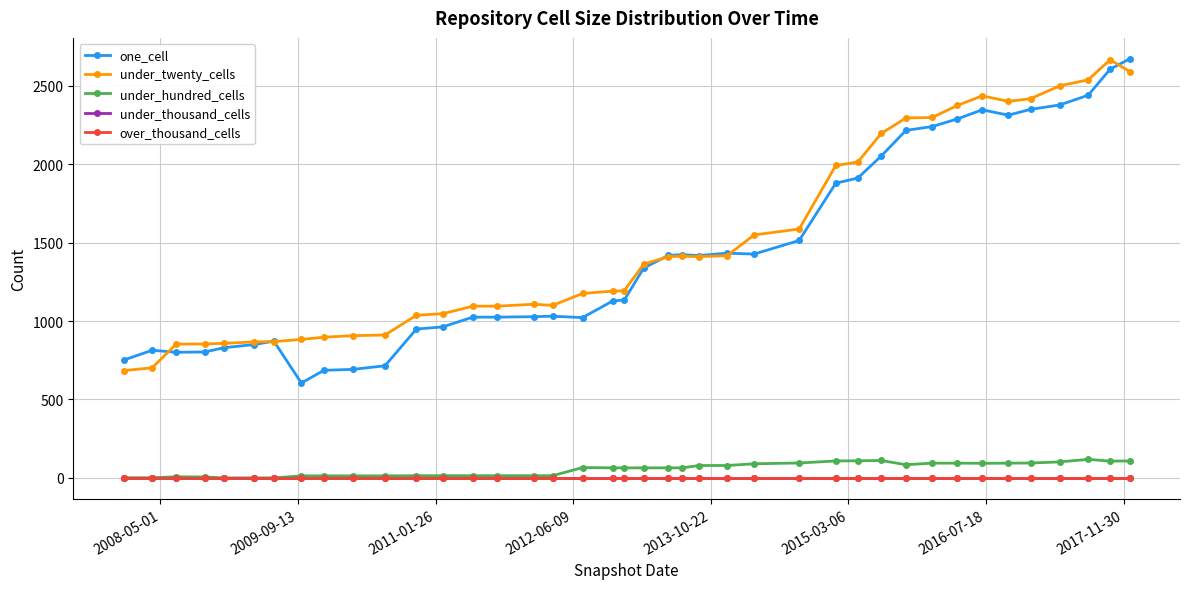

Which series ends up on top after the final intersection of under_twenty_cells and one_cell?

one_cell